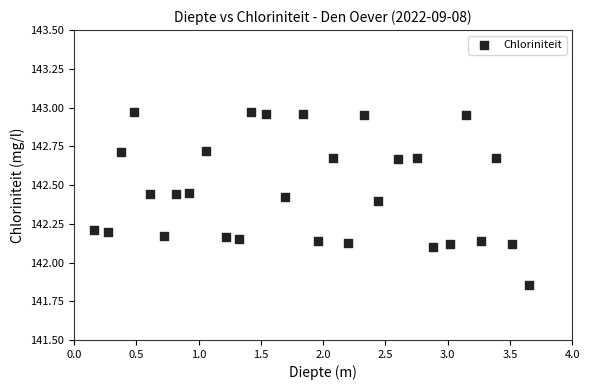

What is the range of X values (max minus min)?

3.5